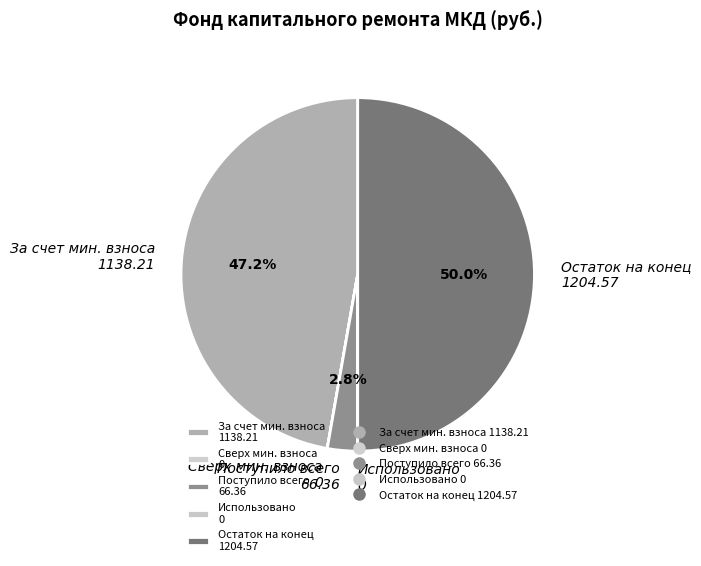

Which category has the biggest portion of the pie?

Остаток на конец 1204.57